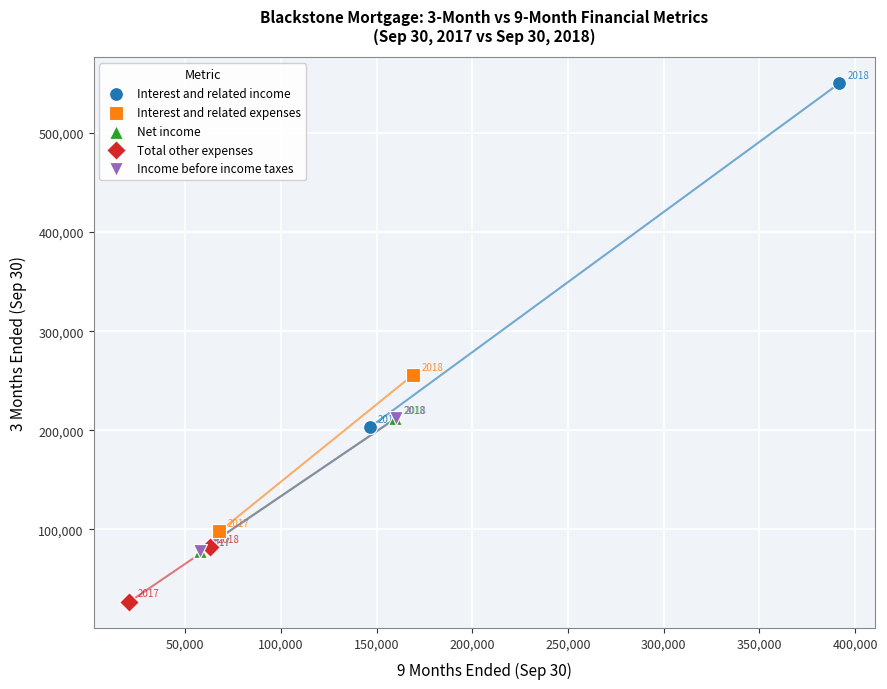

Which series contains the highest Y value?

Interest and related income